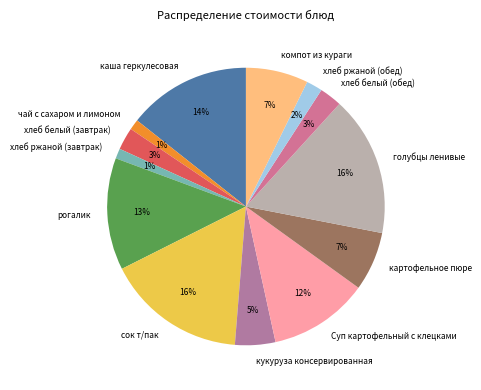

Combined, do чай с сахаром и лимоном and компот из кураги account for over 50%?

No